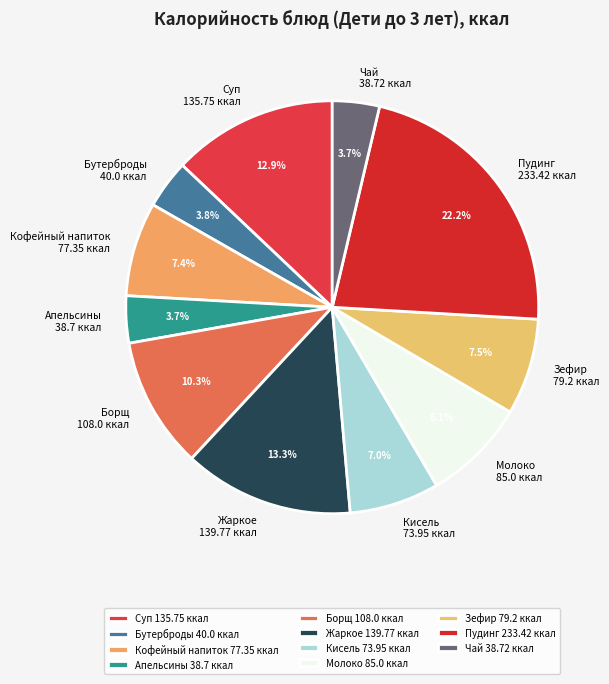

What percentage do Суп 135.75 ккал and Жаркое 139.77 ккал together represent?

26.2%